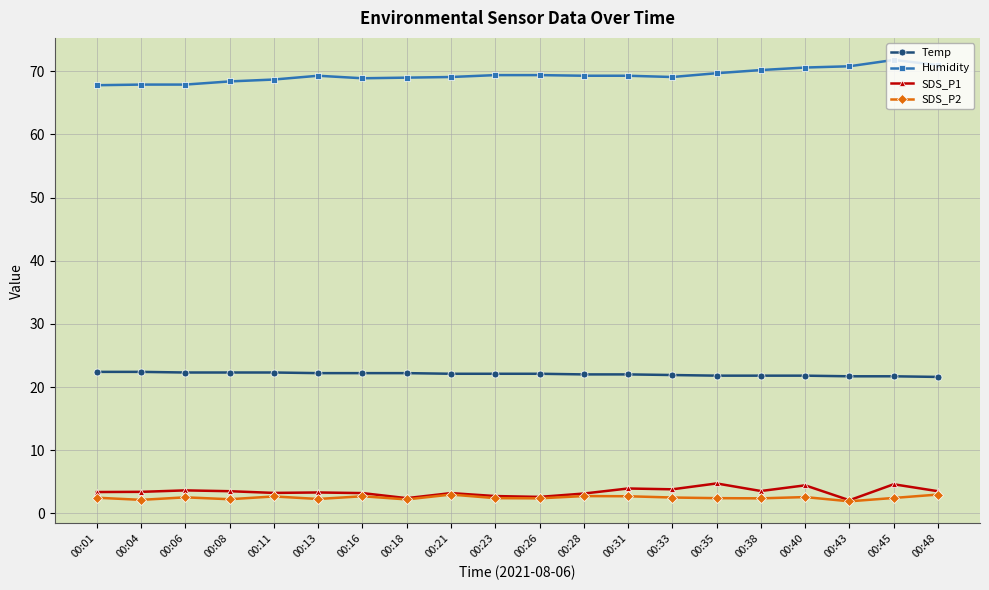

What is the value of the Humidity point at the 1st from the left?

67.8